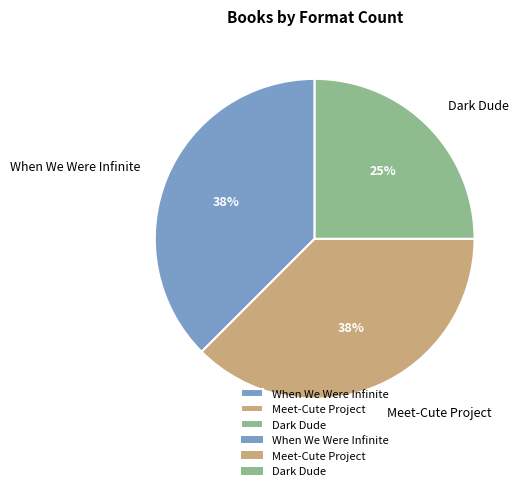

Which slice is the smallest?

Dark Dude